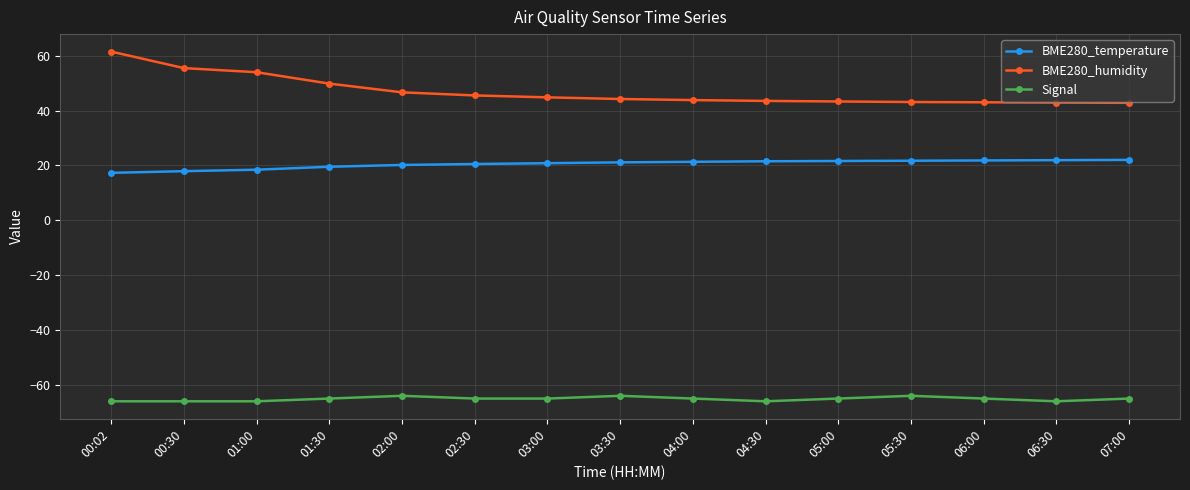

True or false: BME280_humidity and BME280_temperature cross at least once.

False